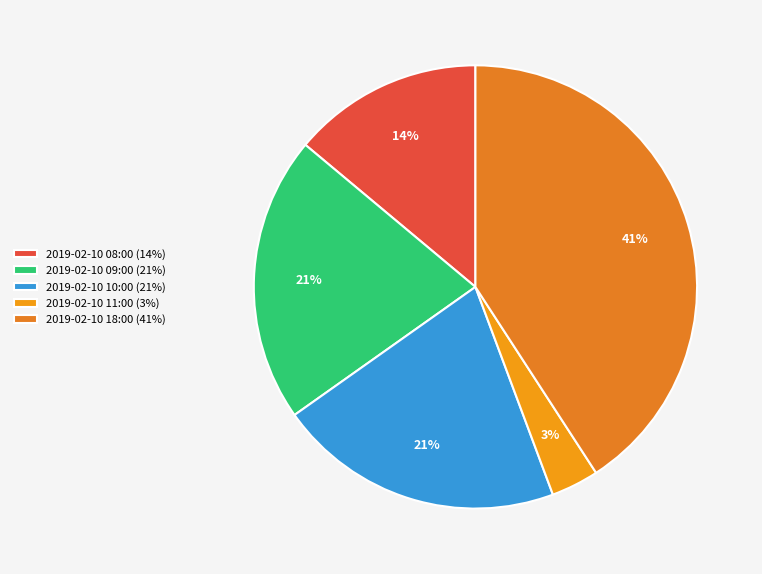

Combined, what portion of the pie is 2019-02-10 09:00 and 2019-02-10 11:00?

24.4%